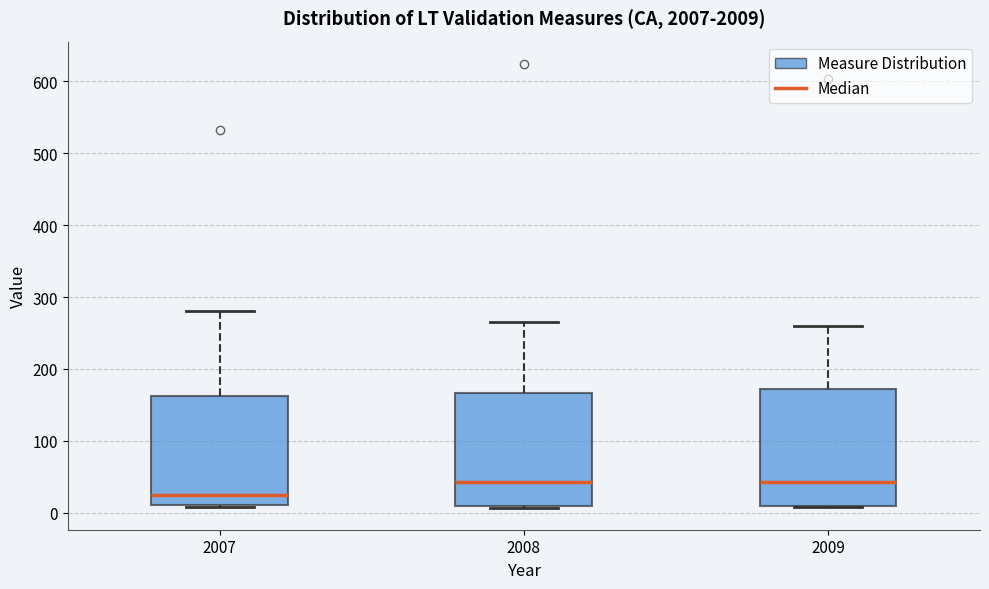

Where does the upper whisker of the box at x = 2008 end on the y-axis? The values are not printed on the chart, so give them approximately, as read against the axis.

270